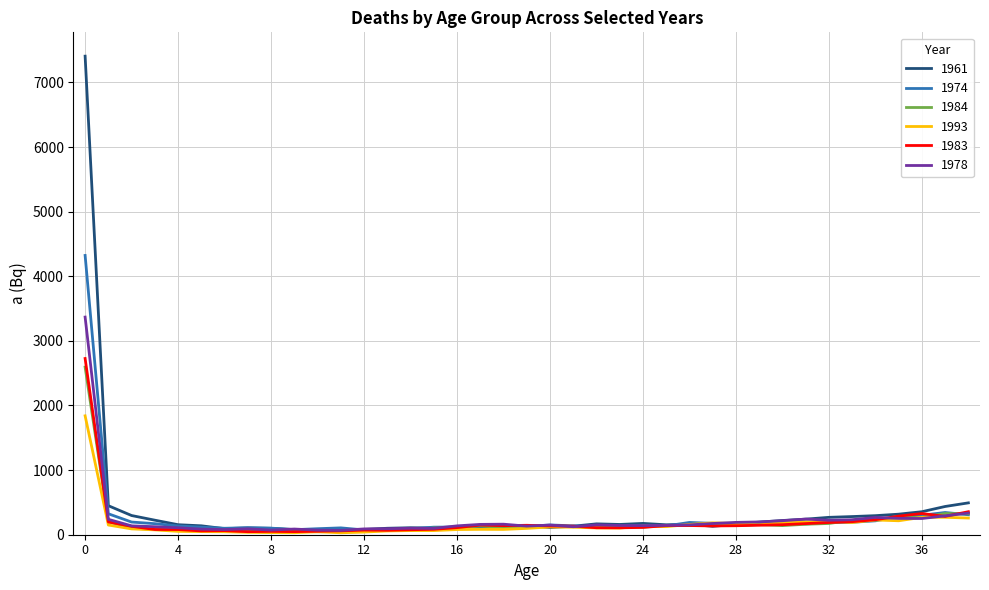

What is the average value of the 1984 series?

196